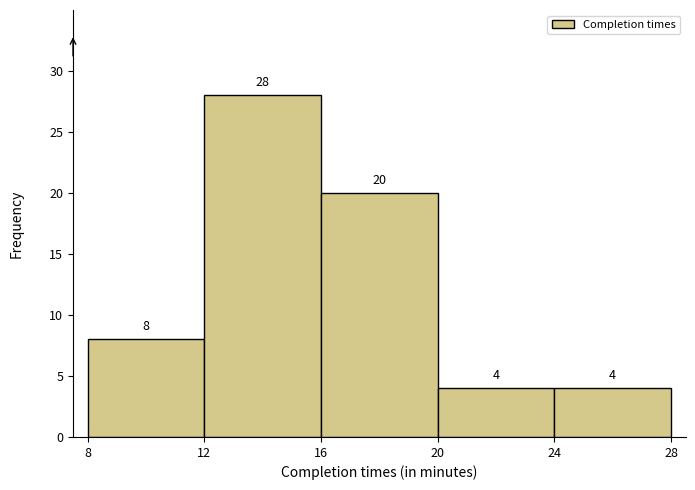

Reading left to right, list every bar in this chart as the range it spans on the x-axis followed by its height.

8 to 12: 8
12 to 16: 28
16 to 20: 20
20 to 24: 4
24 to 28: 4